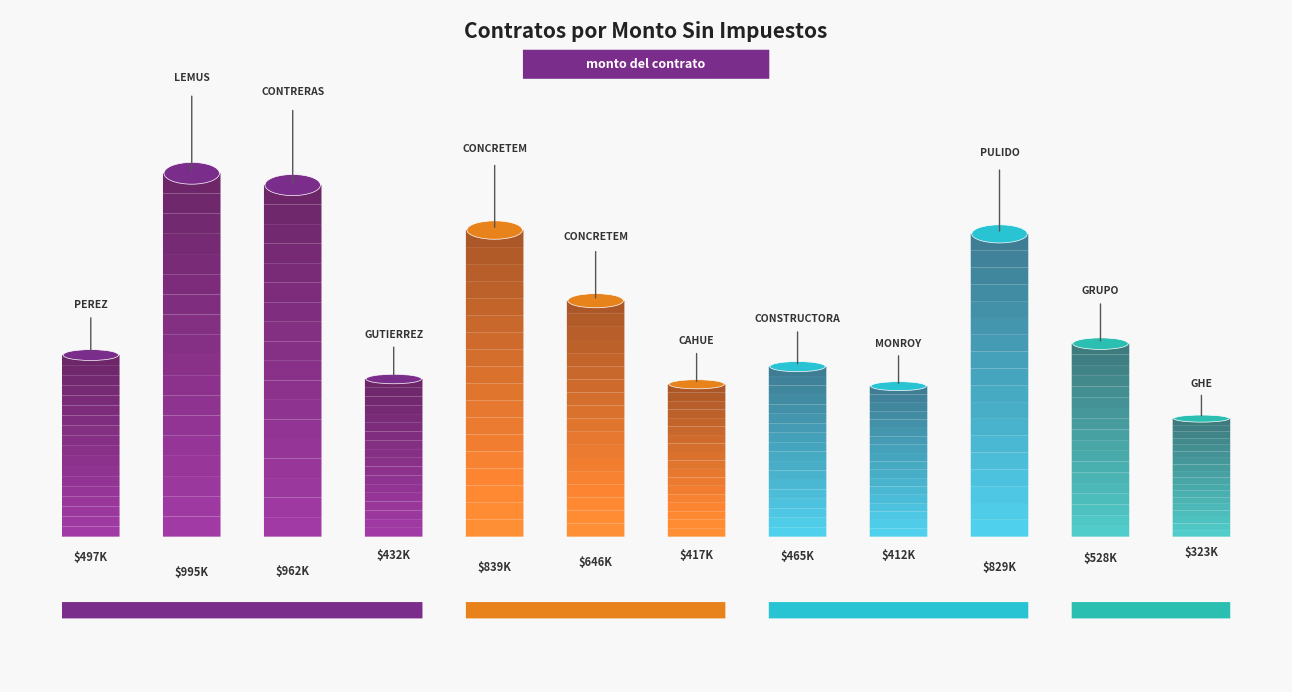

List the labels in order of value, smallest first.

GHE CONSTRUCCIONES, MONROY MENDOZA, CAHUE CAHUE, GUTIERREZ GALLEGOS, CONSTRUCTORA PACAU, PEREZ CERVANTES, GRUPO CONSTRUCTOR SAMCO, CONCRETEM S.A. (2), PULIDO TORRES, CONCRETEM S.A., CONTRERAS OROZCO, LEMUS MENDOZA